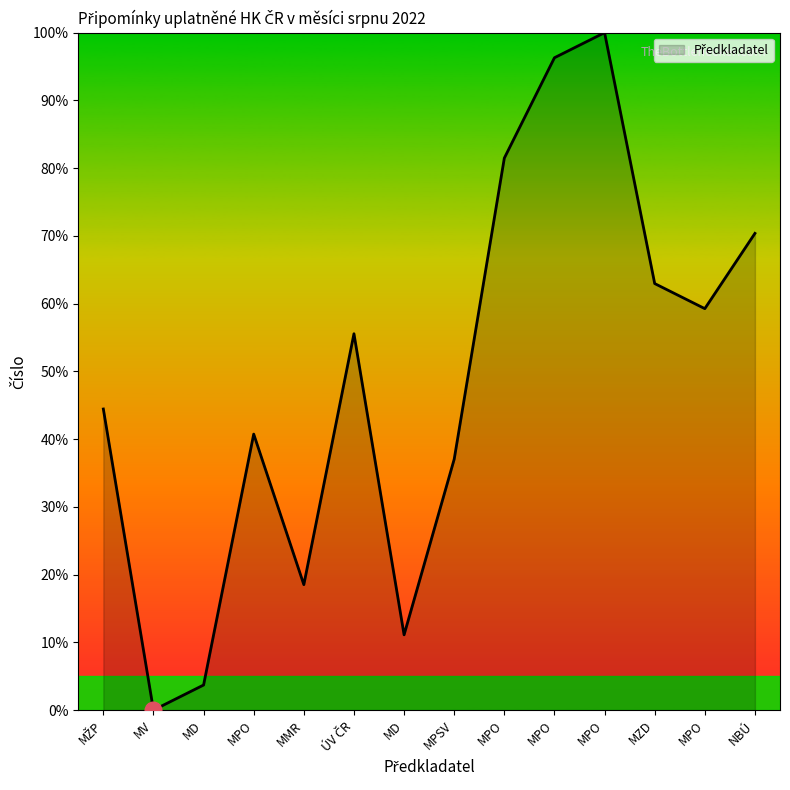

Does the chart have visible grid lines?

No